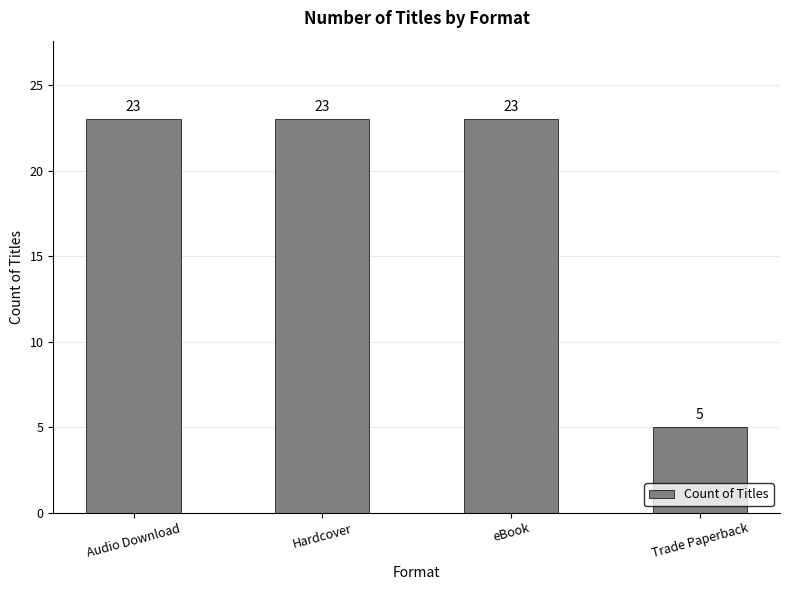

How many bars are there in total?

4